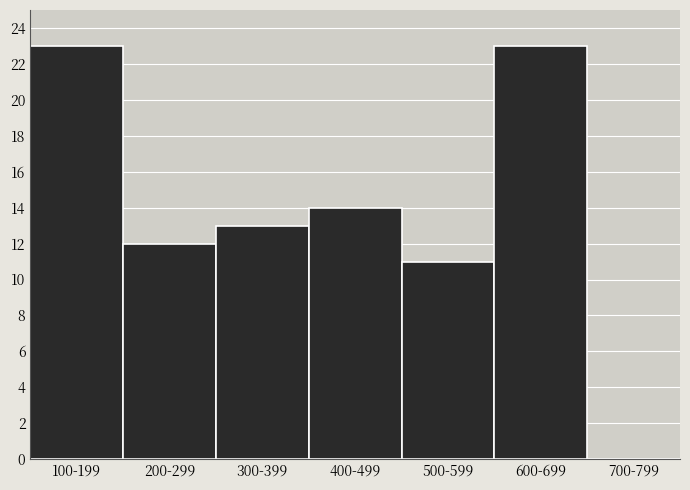

Reading left to right, extract all data points from this chart.

100-199=23	200-299=12	300-399=13	400-499=14	500-599=11	600-699=23	700-799=0